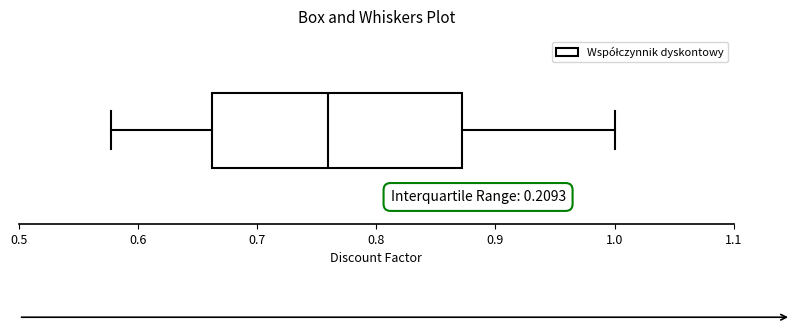

Transcribe this box plot: give where the median line is, the range the box spans, and where the two whiskers end, as read against the x-axis. The values are not printed on the chart, so give them approximately, as read against the axis.

median 0.76, box 0.66 to 0.87, whiskers 0.58 to 1.00